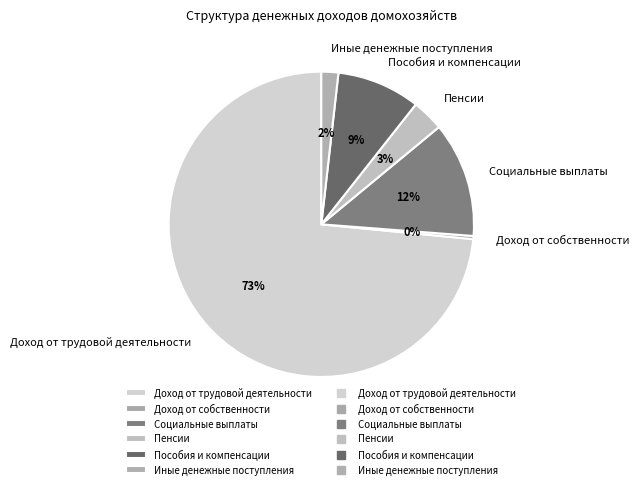

The Пенсии slice represents 3% of the pie. True or false?

True